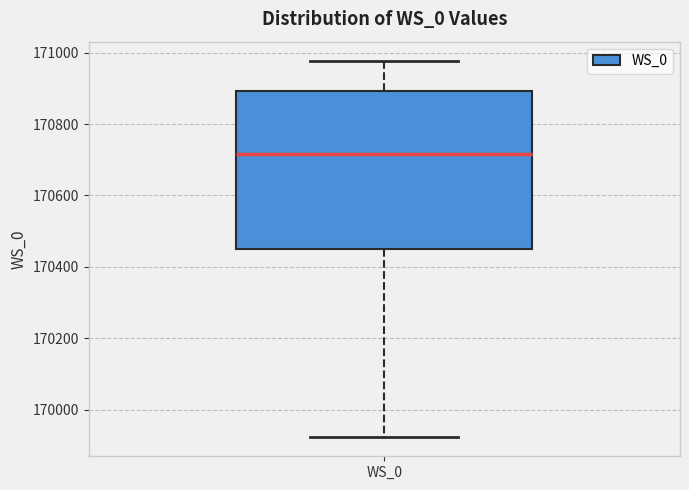

Where is the lower edge of the box for WS_0 on the y-axis? The values are not printed on the chart, so give them approximately, as read against the axis.

170460